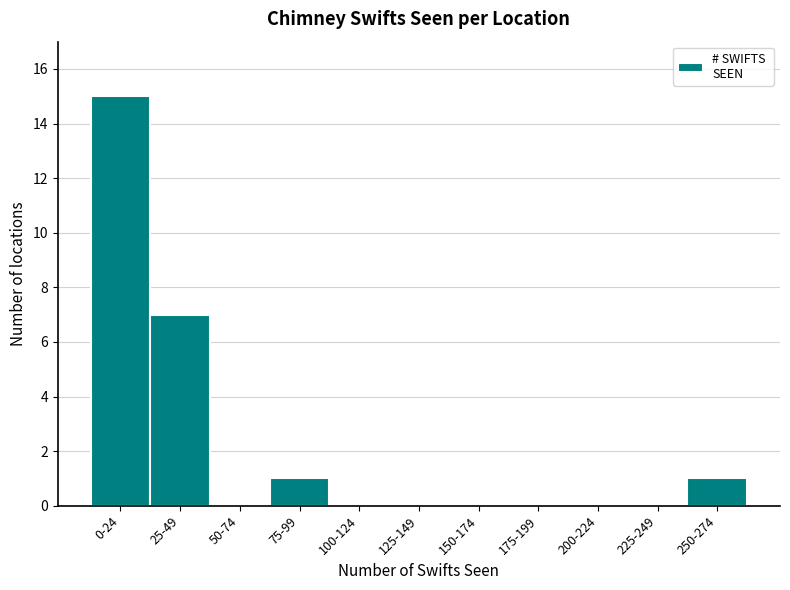

Reading left to right, list all the values displayed in this chart.

0-24=15	25-49=7	50-74=0	75-99=1	100-124=0	125-149=0	150-174=0	175-199=0	200-224=0	225-249=0	250-274=1